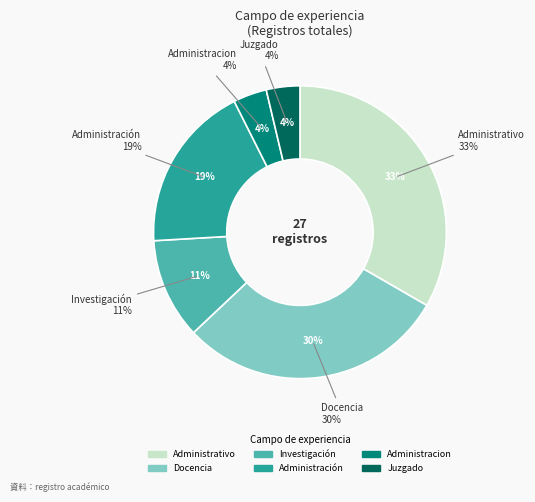

What percentage is the Administrativo slice, to the nearest percent?

33%